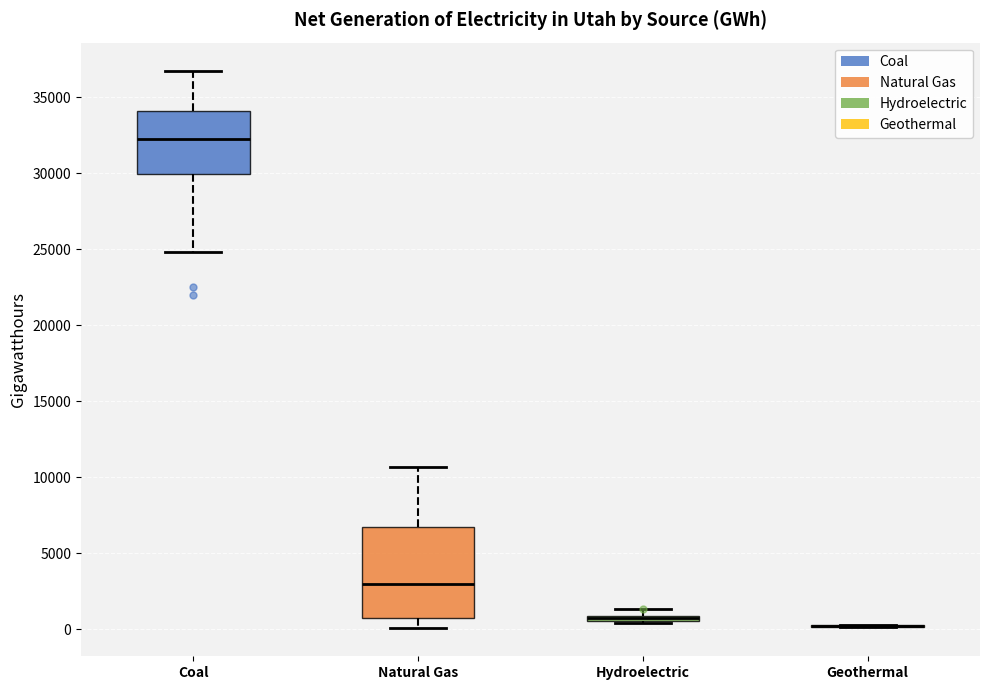

Comparing the boxes themselves (not the whiskers), which one is the tallest?

Natural Gas